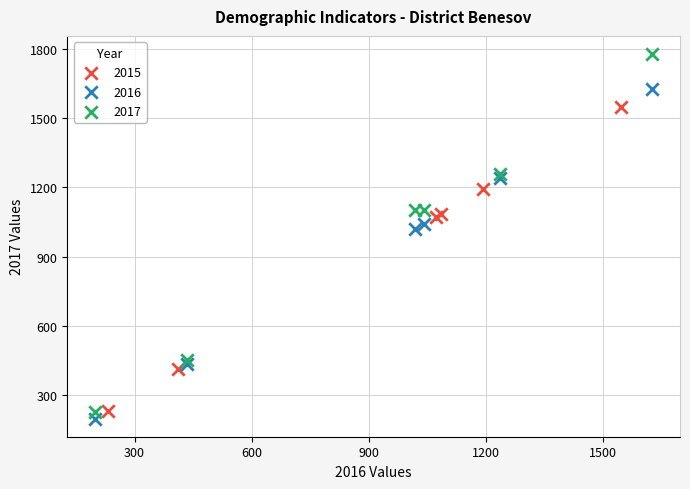

Which series reaches the maximum Y coordinate?

2017